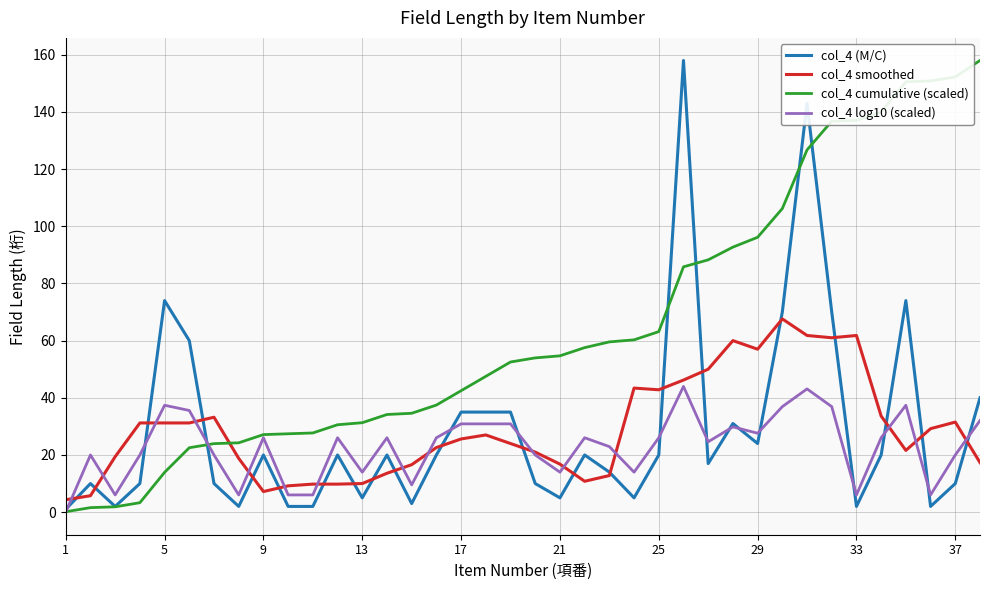

Which series has the largest total across all categories?

col_4 cumulative (scaled)